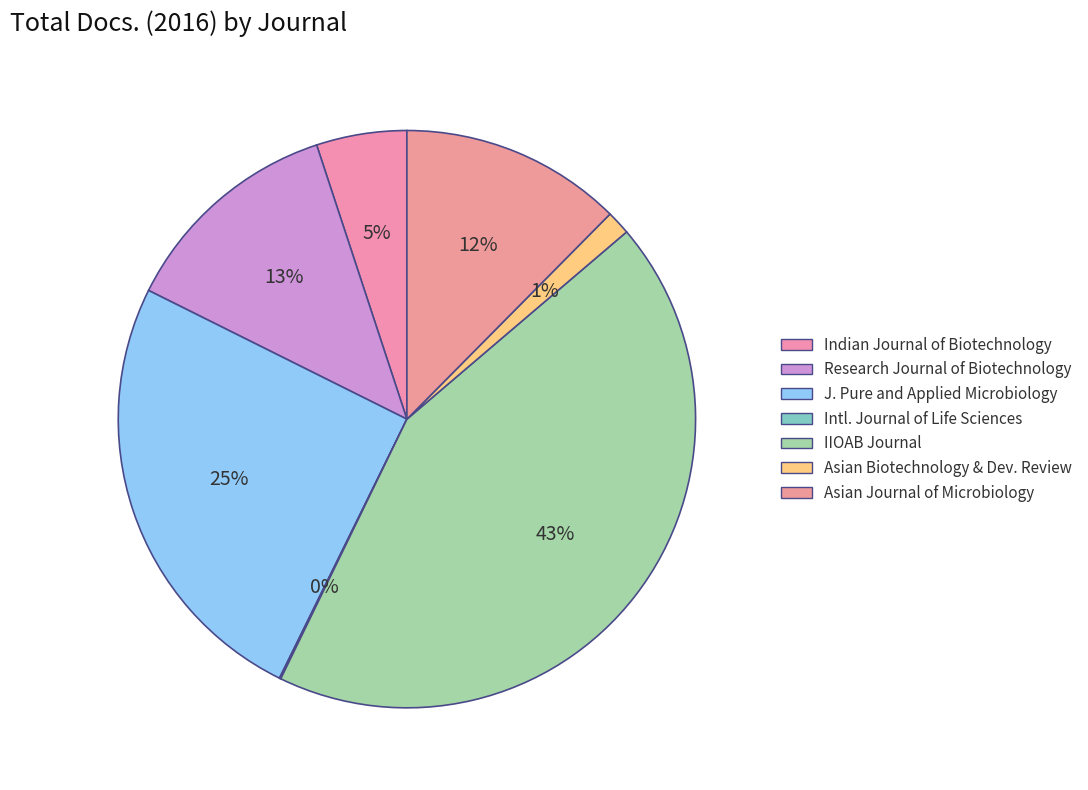

Which slice is the smallest?

International Journal of Life Sciences